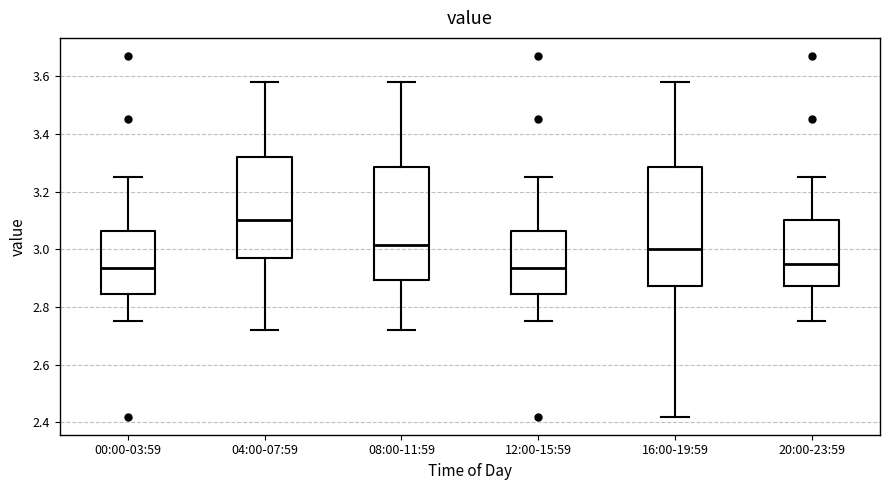

Where is the lower edge of the box for 16:00-19:59 on the y-axis? The values are not printed on the chart, so give them approximately, as read against the axis.

2.88